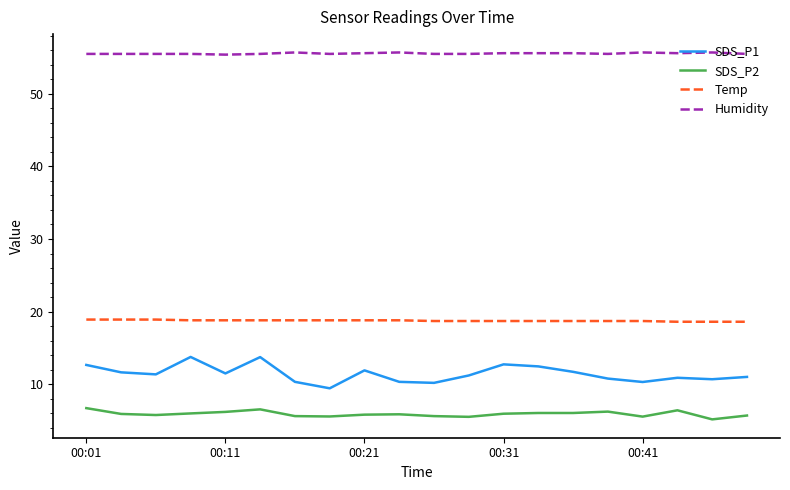

Count the Humidity values in the range 55 to 56.

20